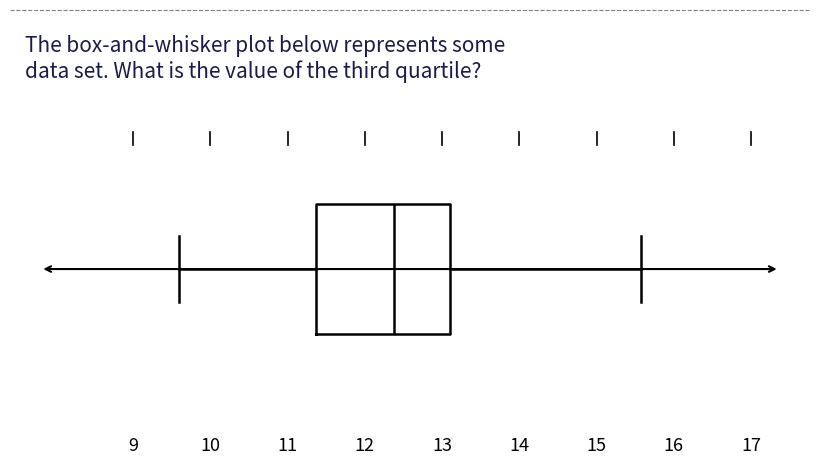

Read this box plot against the x-axis: the position of the median line, the range covered by the box, and the ends of both whiskers. The values are not printed on the chart, so give them approximately, as read against the axis.

median 12.4, box 11.4 to 13.1, whiskers 9.6 to 15.6